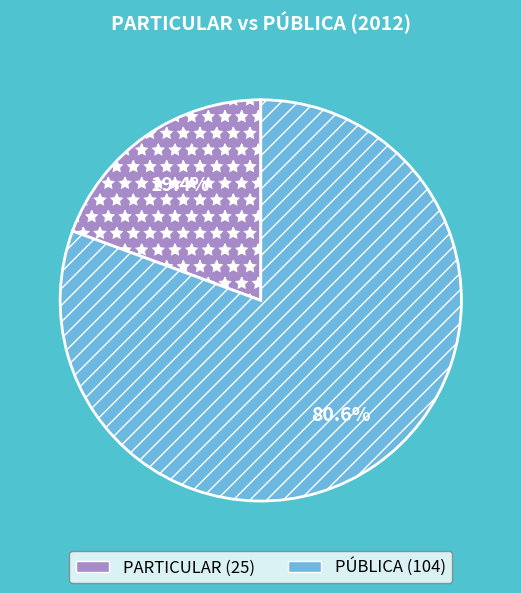

What is the ratio of the value at PÚBLICA to the value at PARTICULAR?

4.2